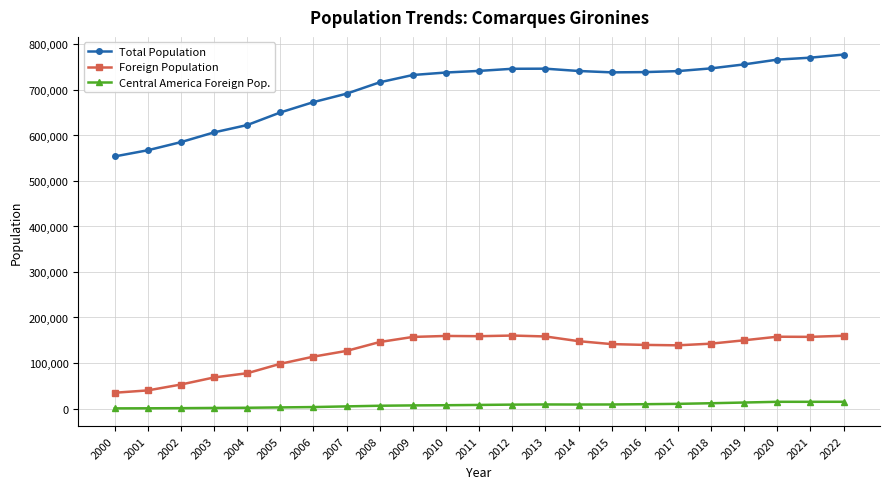

Between 2003 and 2007, which series saw the biggest shift?

Total Population